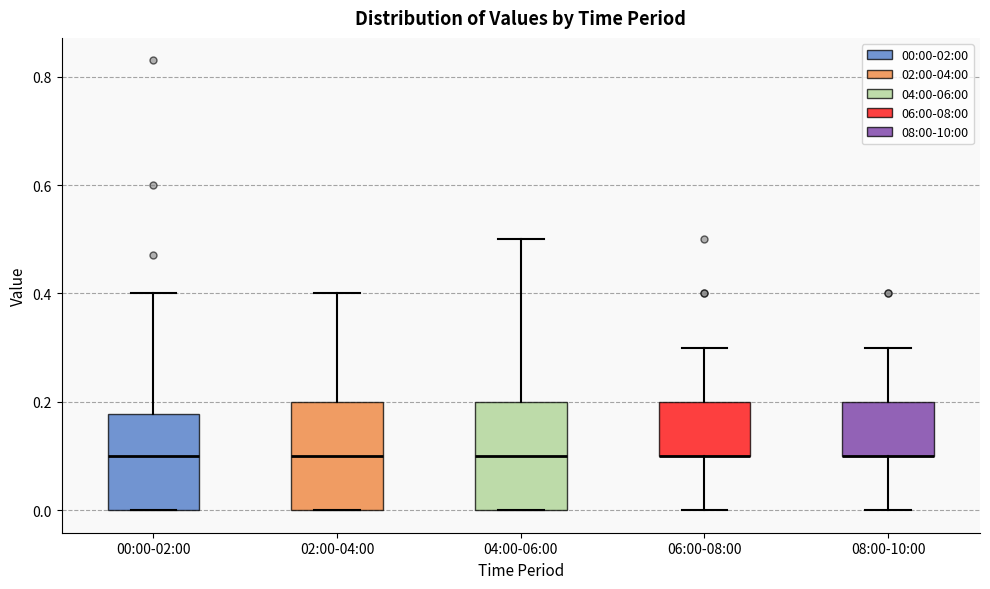

Reading left to right, read every box against the y-axis: the position of its median line, the range the box covers, and the ends of its whiskers. The values are not printed on the chart, so give them approximately, as read against the axis.

00:00-02:00: median 0.10, box 0.00 to 0.18, whiskers 0.00 to 0.40
02:00-04:00: median 0.10, box 0.00 to 0.20, whiskers 0.00 to 0.40
04:00-06:00: median 0.10, box 0.00 to 0.20, whiskers 0.00 to 0.50
06:00-08:00: median 0.10 (drawn on the box's lower edge), box 0.10 to 0.20, whiskers 0.00 to 0.30
08:00-10:00: median 0.10 (drawn on the box's lower edge), box 0.10 to 0.20, whiskers 0.00 to 0.30